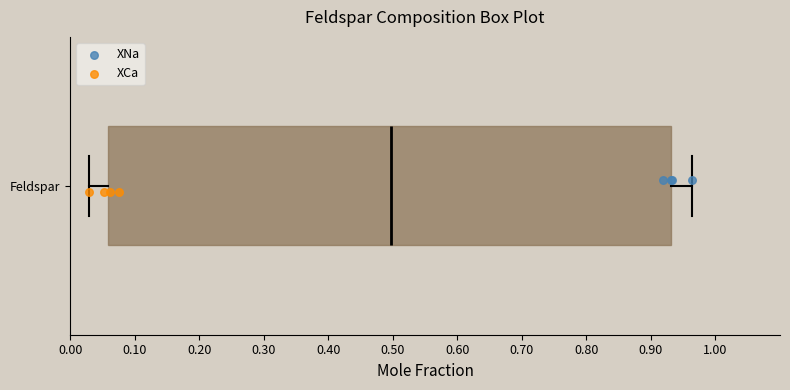

Read this box plot against the x-axis: the position of the median line, the range covered by the box, and the ends of both whiskers. The values are not printed on the chart, so give them approximately, as read against the axis.

median 0.50, box 0.06 to 0.93, whiskers 0.03 to 0.96